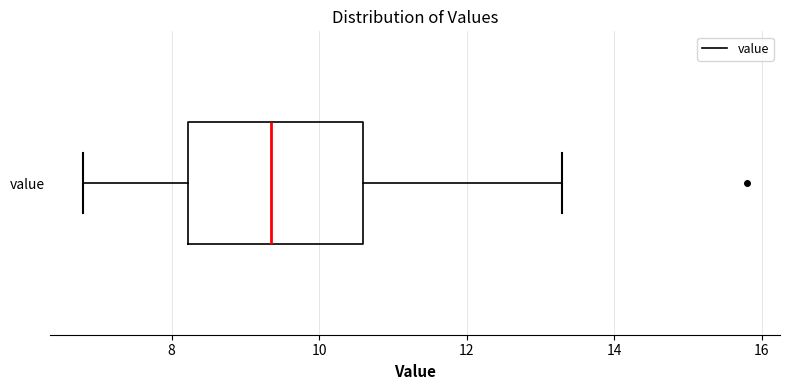

Where does the left whisker of the box for value end on the x-axis? The values are not printed on the chart, so give them approximately, as read against the axis.

6.8